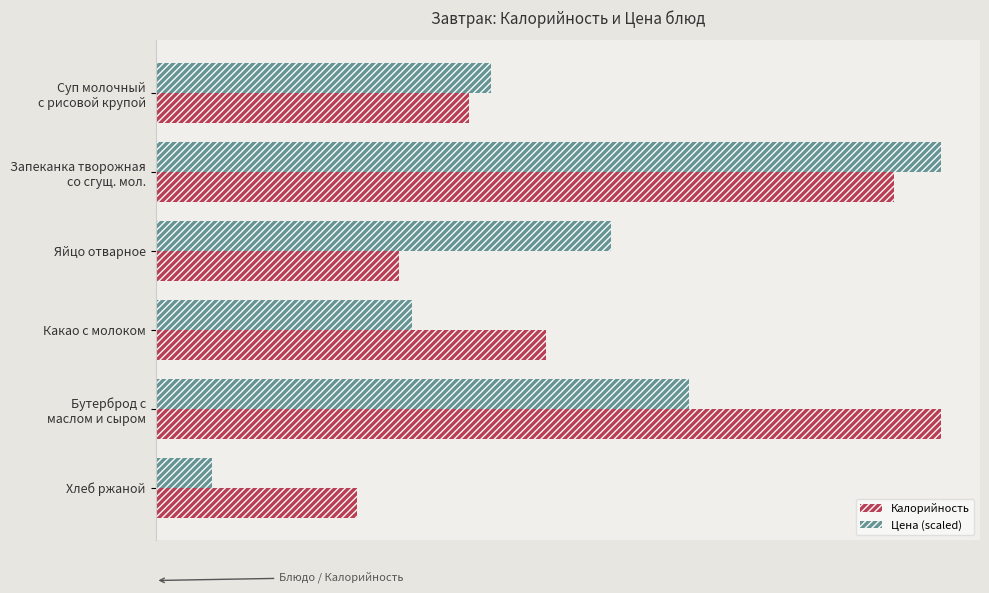

Rank the series by their maximum value, from highest to lowest.

Калорийность, Цена (scaled)